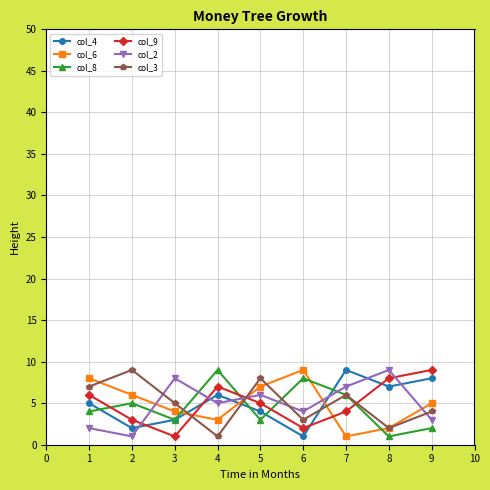

True or false: col_9 has more than 1 interior local peaks.

False